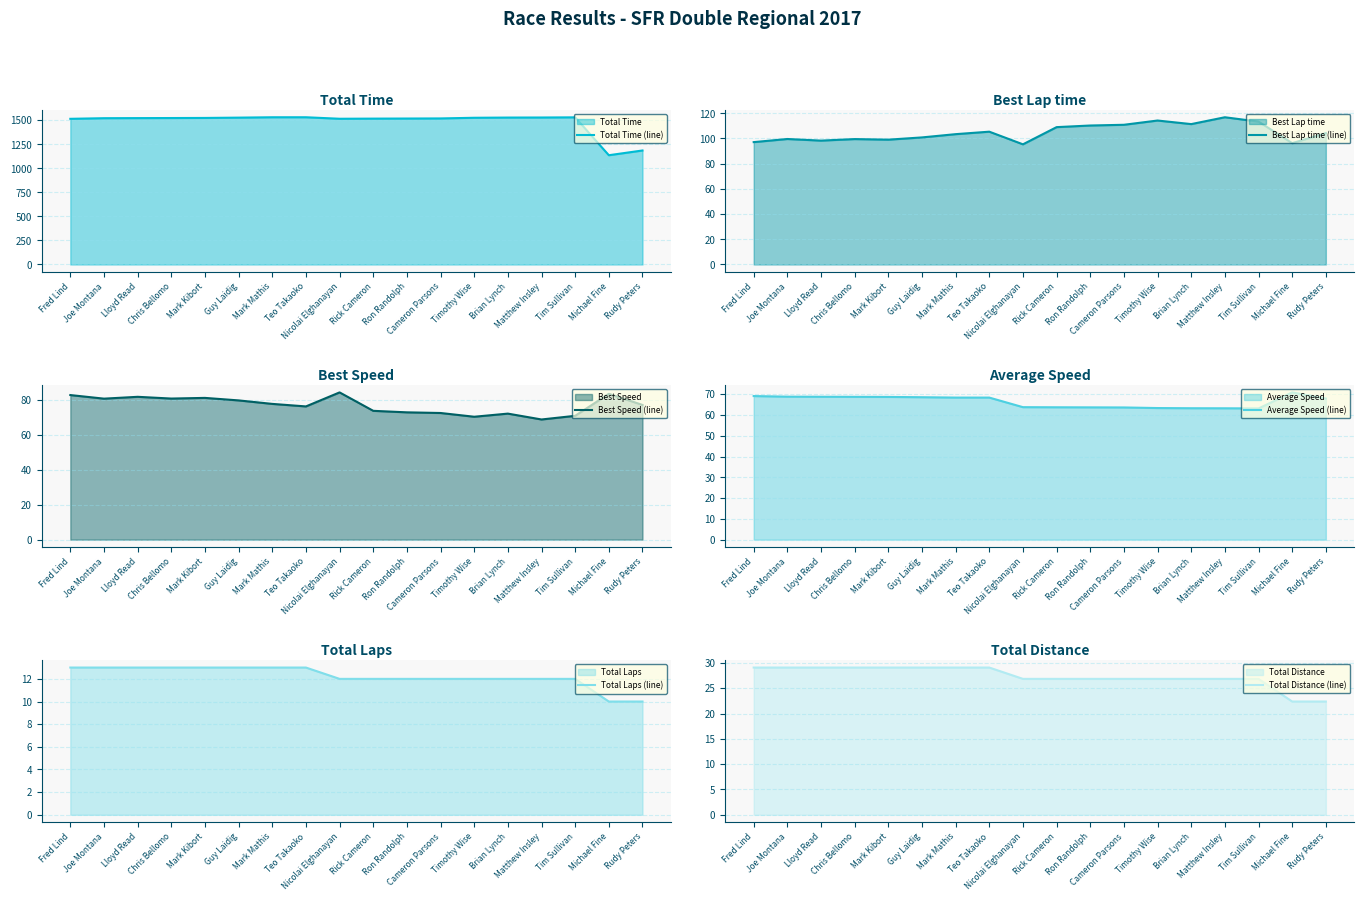

True or false: Total Time (line) and Total Laps (line) intersect in this chart.

False